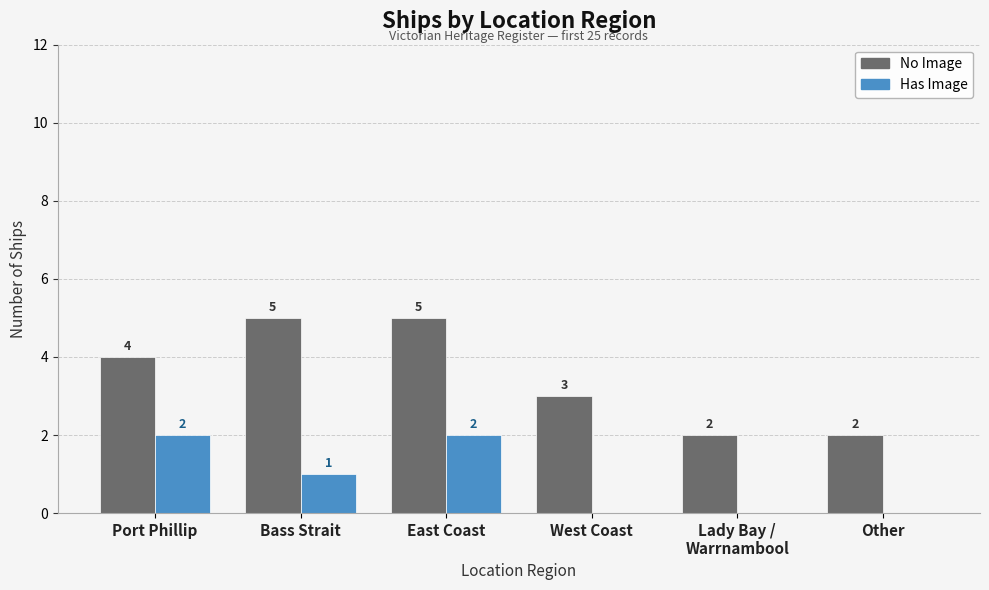

How many categories are shown in the chart?

6